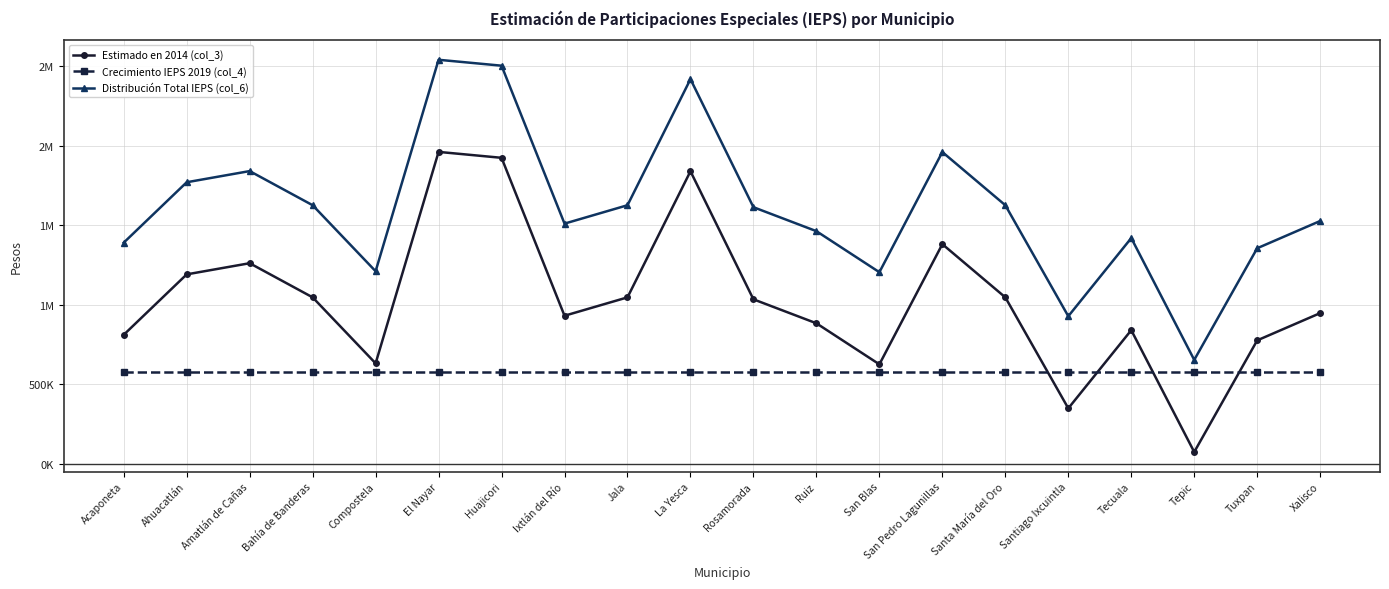

List the labels in order of Distribución Total IEPS (col_6) value, smallest first.

Tepic, Santiago Ixcuintla, San Blas, Compostela, Tuxpan, Acaponeta, Tecuala, Ruiz, Ixtlán del Río, Xalisco, Rosamorada, Bahía de Banderas, Jala, Santa María del Oro, Ahuacatlán, Amatlán de Cañas, San Pedro Lagunillas, La Yesca, Huajicori, El Nayar